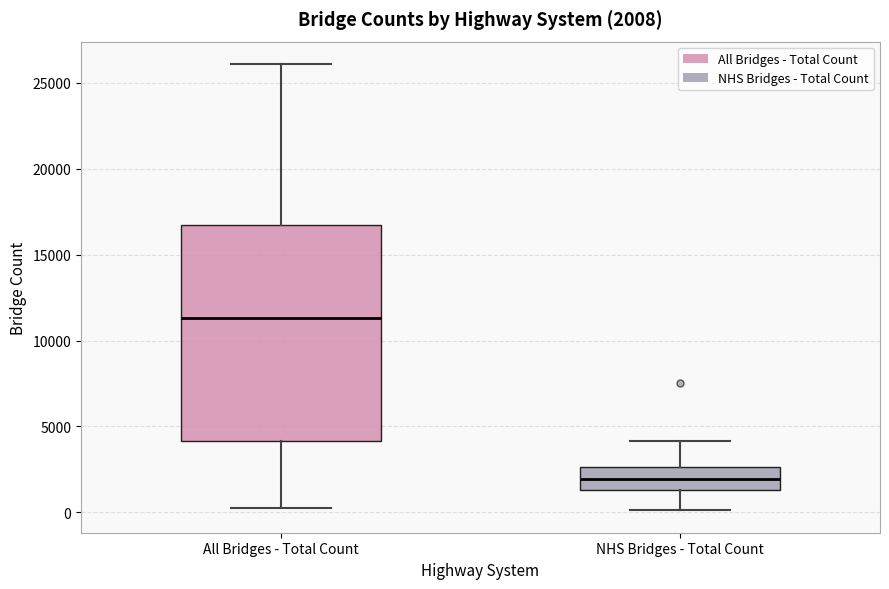

Which box has the lowest median line?

NHS Bridges - Total Count